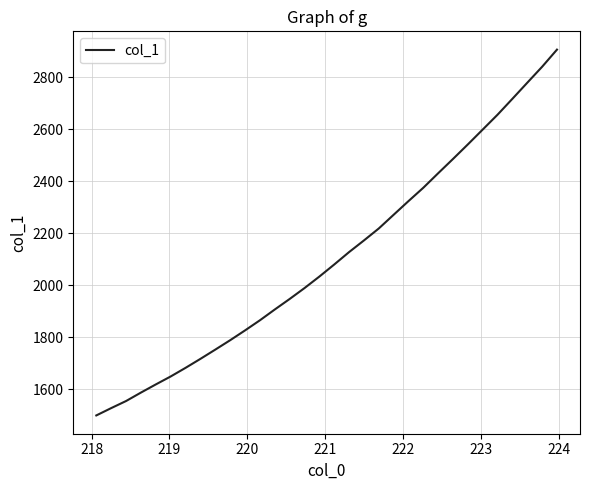

Reading left to right, what are all the values shown in this chart?

1498.5	1526.8	1554.0	1586.5	1617.9	1648.6	1681.8	1716.4	1752.0	1788.1	1825.9	1864.8	1906.4	1946.9	1988.8	2033.2	2079.6	2127.4	2172.2	2218.3	2271.2	2323.8	2375.2	2431.1	2486.2	2542.2	2599.4	2656.6	2717.8	2779.5	2841.0	2906.9